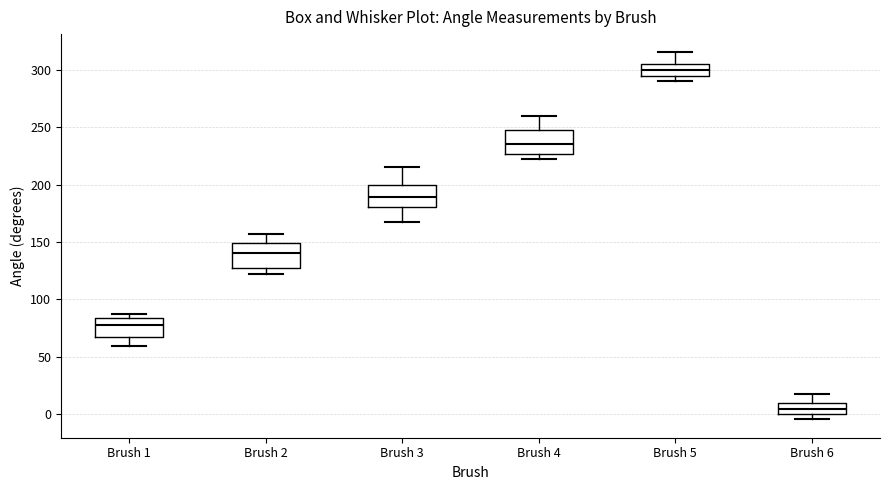

Which box has the lowest median line?

Brush 6